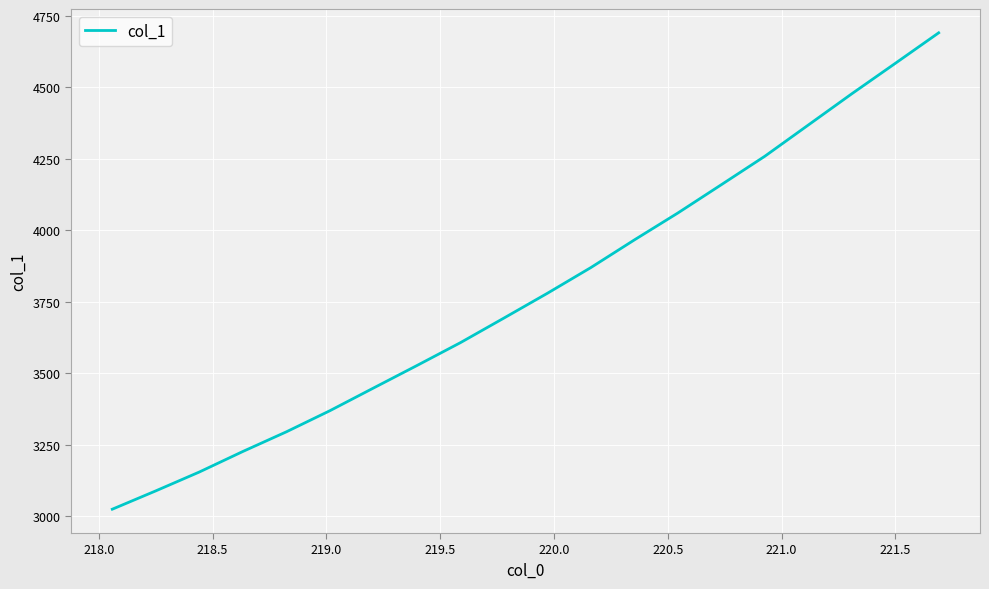

What is the difference between the maximum and minimum values?

1666.3